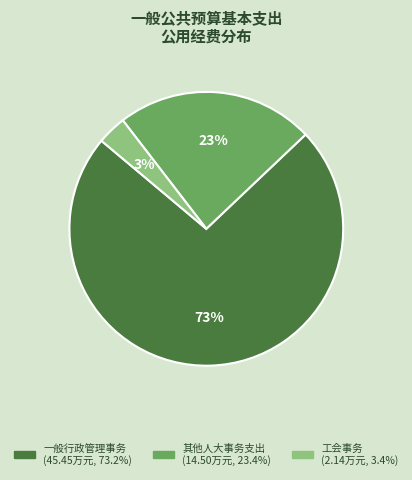

The 其他人大事务支出 slice represents 23% of the pie. True or false?

True